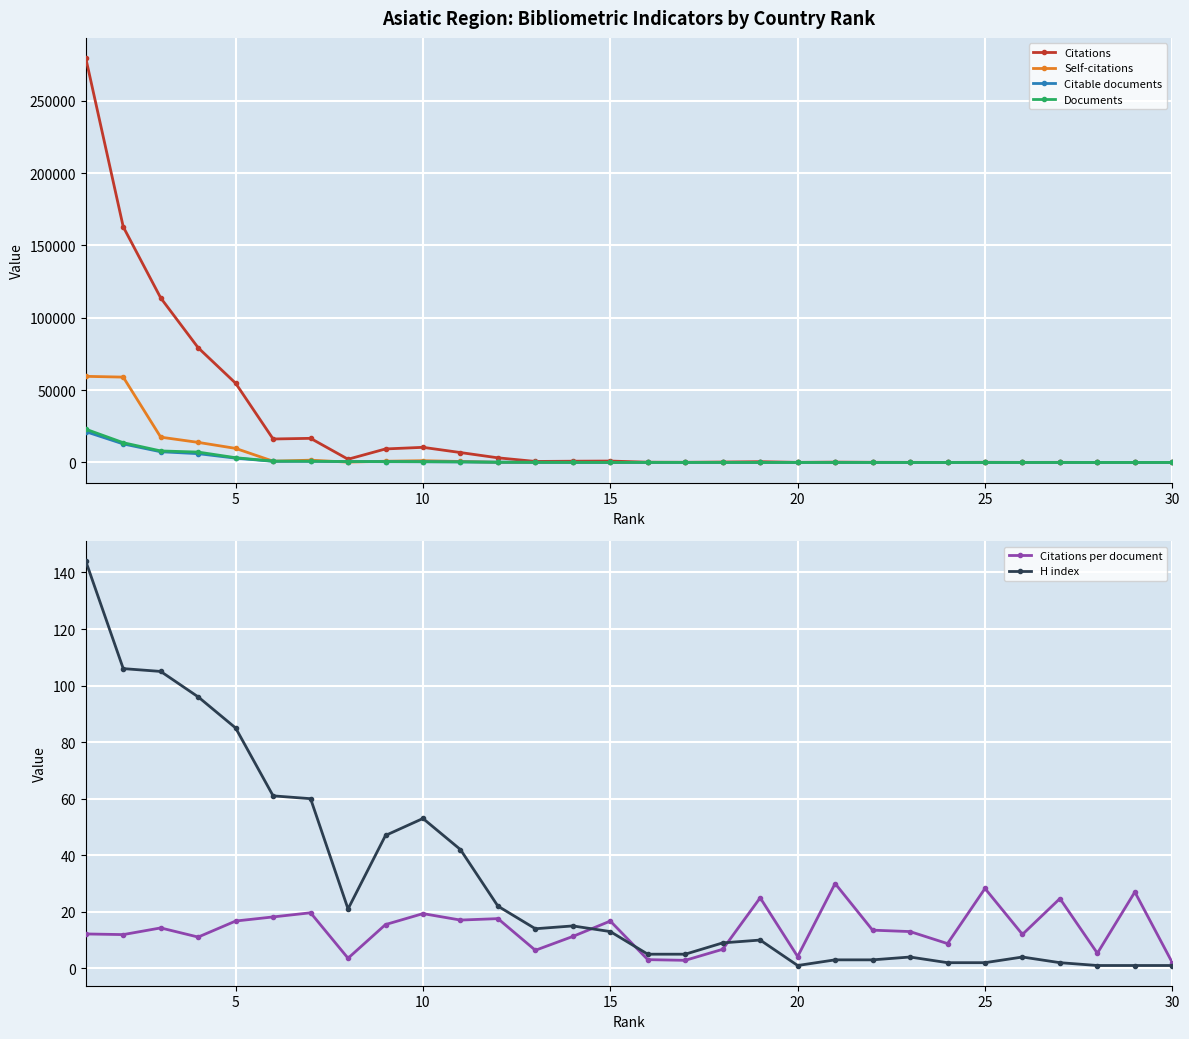

What is the maximum value for Self-citations?

59516